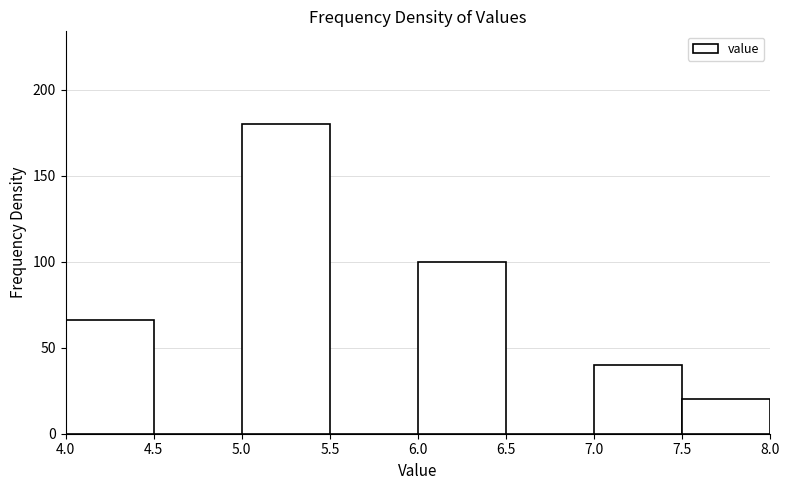

Reading left to right, transcribe this chart: for each bar, give the range it covers on the x-axis and its height. The values are not printed on the chart, so give them approximately, as read against the axis.

4.0 to 4.5: 65
4.5 to 5.0: 0
5.0 to 5.5: 180
5.5 to 6.0: 0
6.0 to 6.5: 100
6.5 to 7.0: 0
7.0 to 7.5: 40
7.5 to 8.0: 20